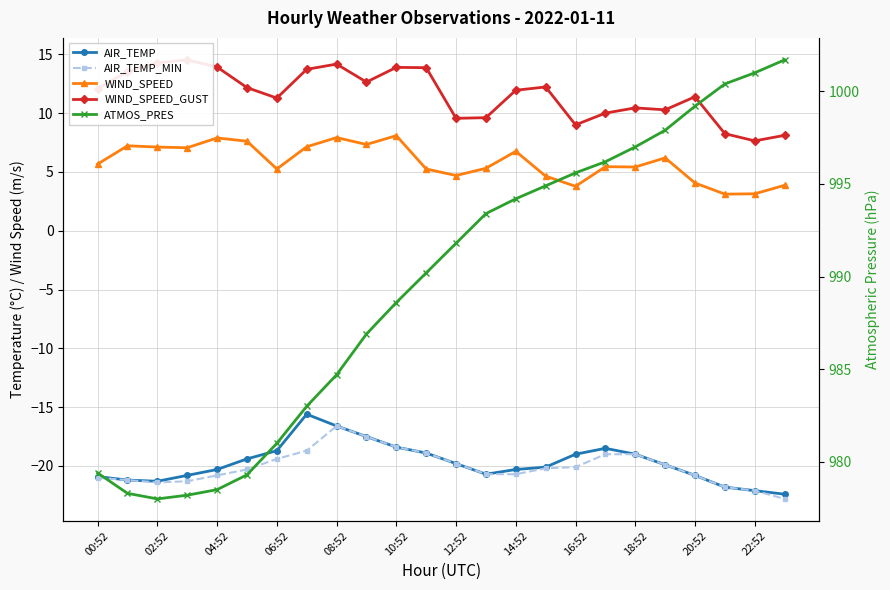

What are all the series names shown in the legend?

AIR_TEMP, AIR_TEMP_MIN, WIND_SPEED, WIND_SPEED_GUST, ATMOS_PRES